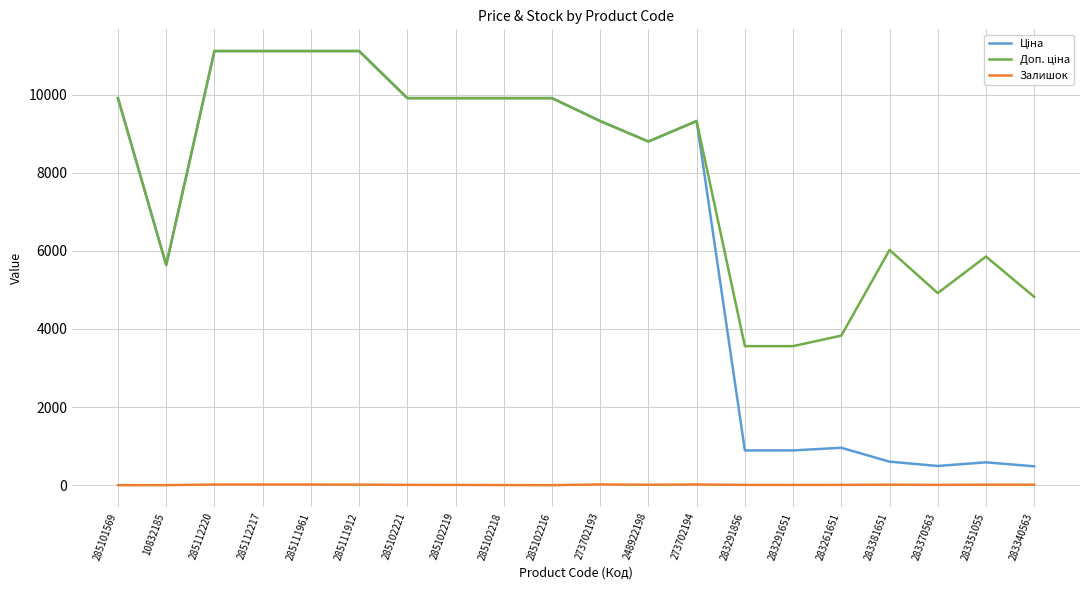

What is the difference between the maximum and minimum values in the Залишок series?

19.0